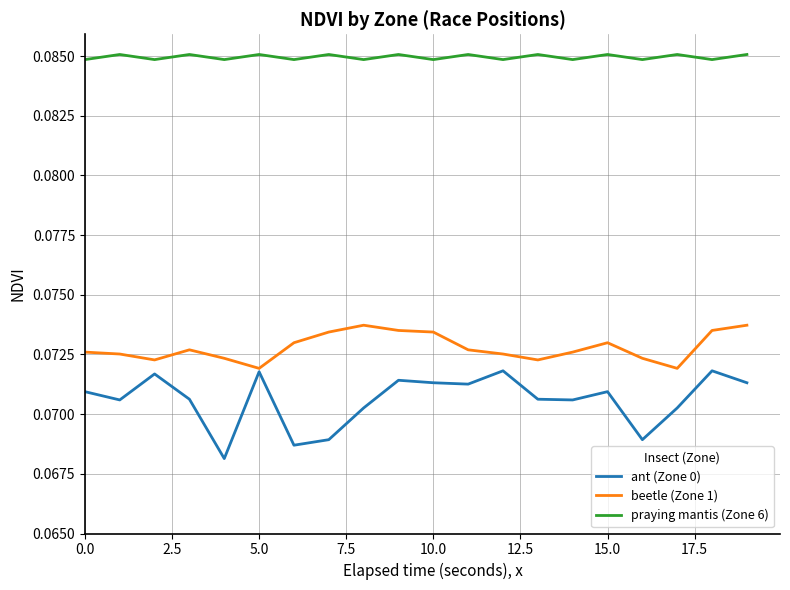

How many lines are shown in the chart?

3